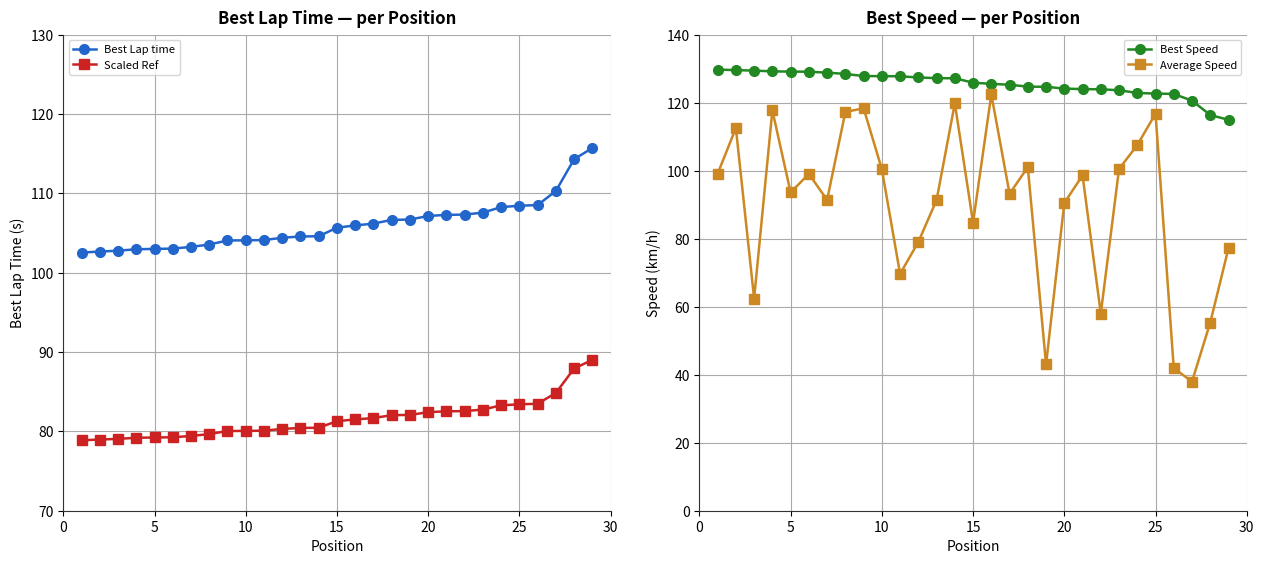

Reading right to left, transcribe all the data shown in this chart.

Best Lap time: 115.7	114.3	110.3	108.5	108.4	108.3	107.6	107.3	107.3	107.2	106.7	106.7	106.2	106.0	105.7	104.6	104.6	104.4	104.1	104.1	104.1	103.5	103.3	103.0	103.0	103.0	102.8	102.7	102.5
Scaled Ref: 89.0	87.9	84.9	83.5	83.4	83.3	82.8	82.6	82.5	82.4	82.1	82.0	81.7	81.5	81.3	80.5	80.4	80.3	80.1	80.1	80.0	79.7	79.4	79.3	79.2	79.2	79.1	79.0	78.9
Best Speed: 115.0	116.4	120.6	122.6	122.7	122.9	123.7	123.9	124.0	124.1	124.7	124.7	125.3	125.5	125.9	127.2	127.2	127.4	127.8	127.8	127.8	128.5	128.8	129.1	129.1	129.2	129.4	129.6	129.7
Average Speed: 77.2	55.3	38.0	41.9	116.8	107.5	100.5	58.0	98.6	90.5	43.0	101.0	93.2	122.4	84.7	119.8	91.4	79.0	69.6	100.5	118.3	117.3	91.4	99.1	93.6	117.7	62.4	112.5	99.1